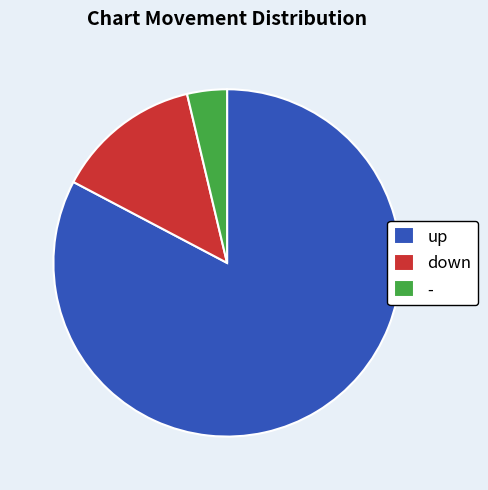

What is the ratio of the value at up to the value at -?

22.3